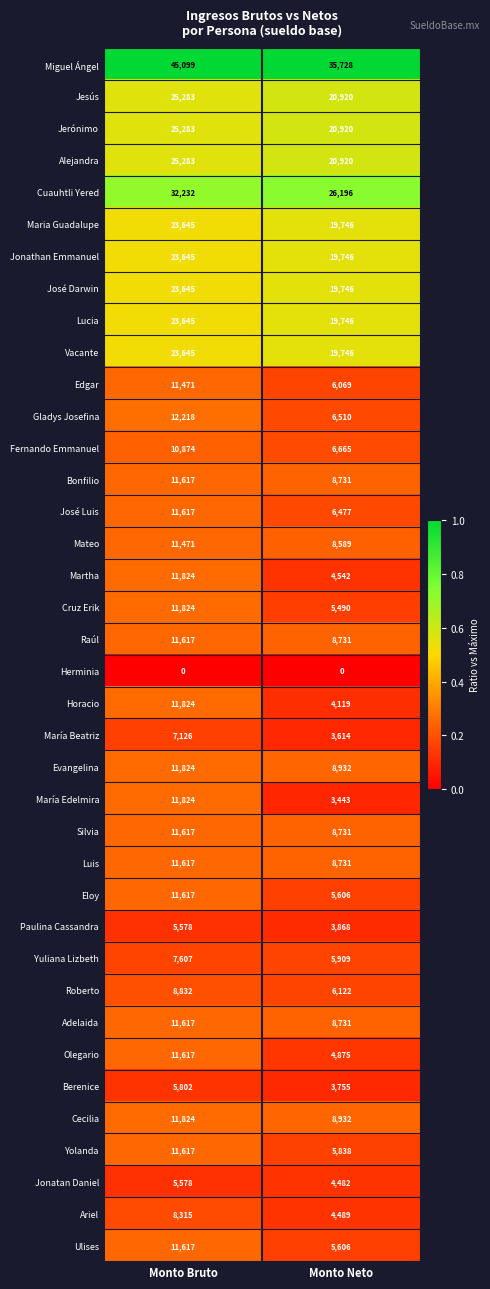

Which category has the highest value across all series?

Monto Bruto